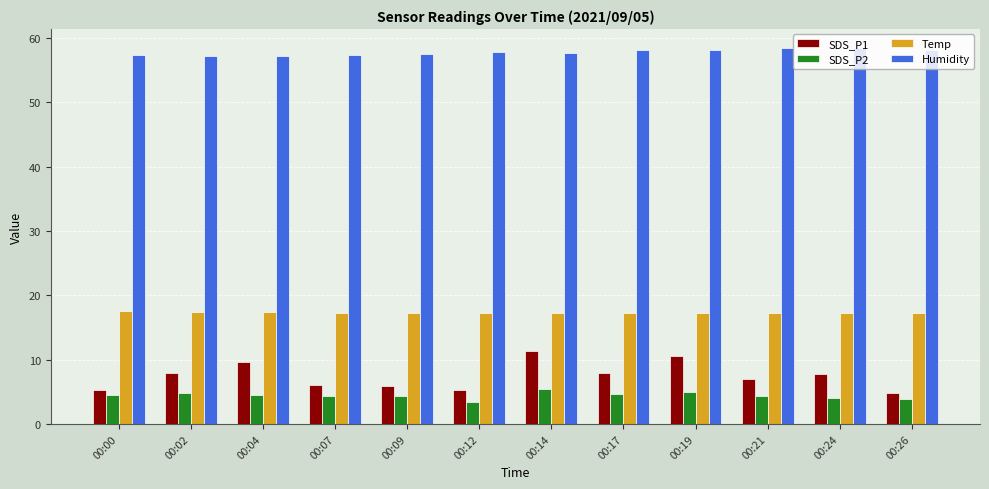

What is the difference between the Humidity values at 00:00 and 00:12?

0.6